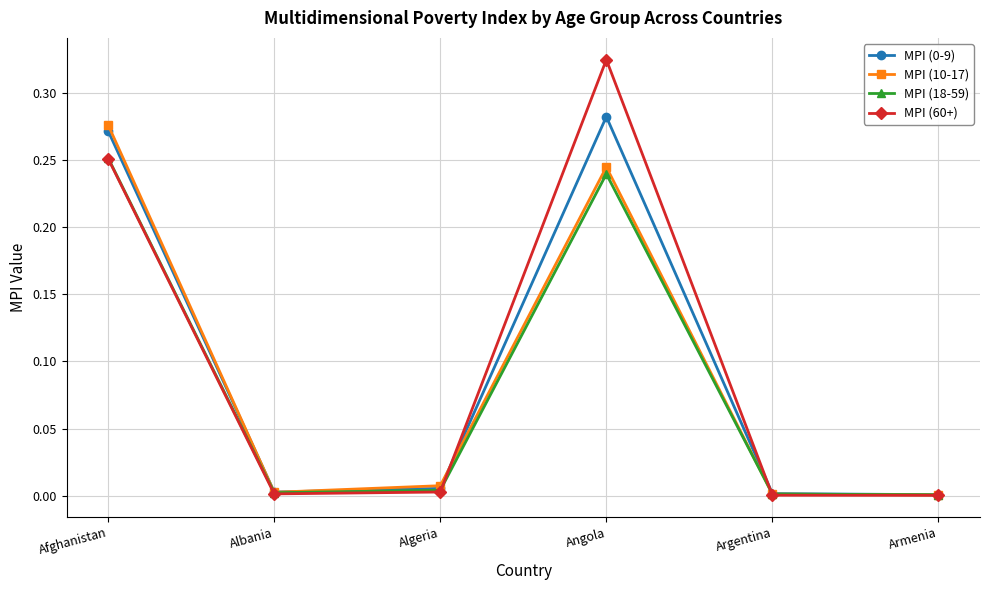

True or false: MPI (0-9) has a value of 0.0 at Armenia.

True